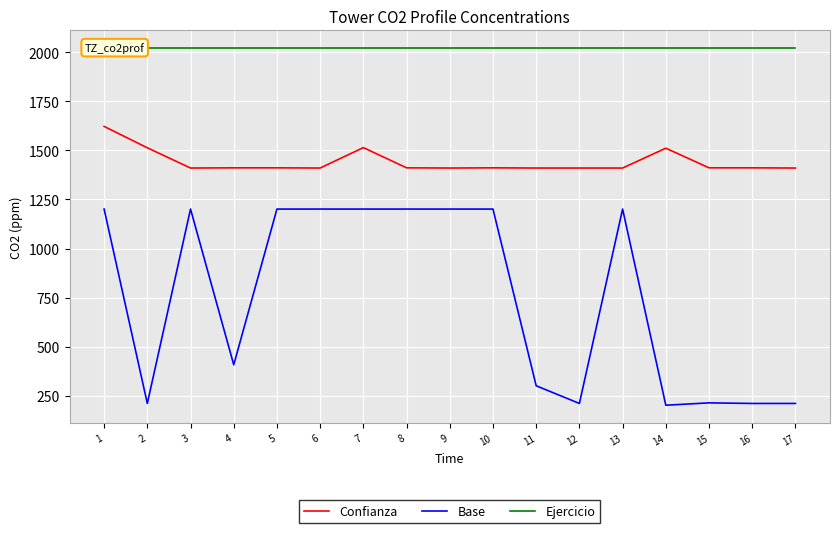

Where is the first local minimum for Confianza?

3